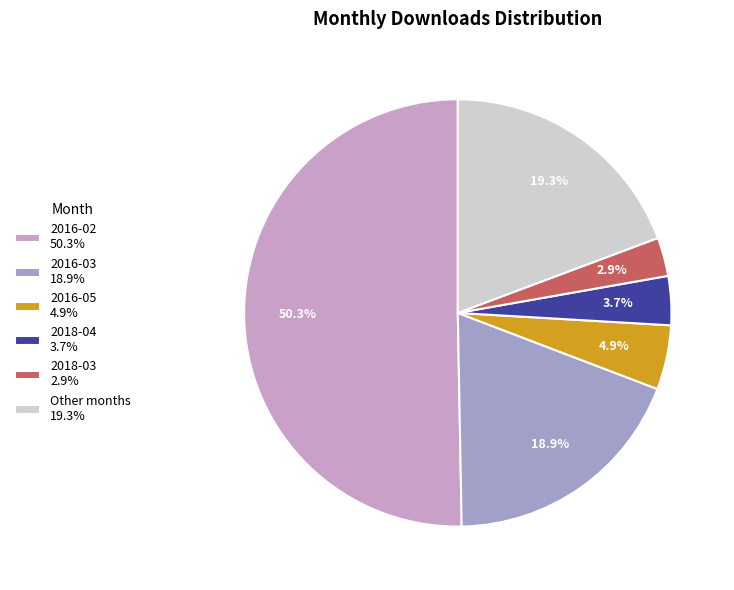

How many segments does this pie chart have?

6